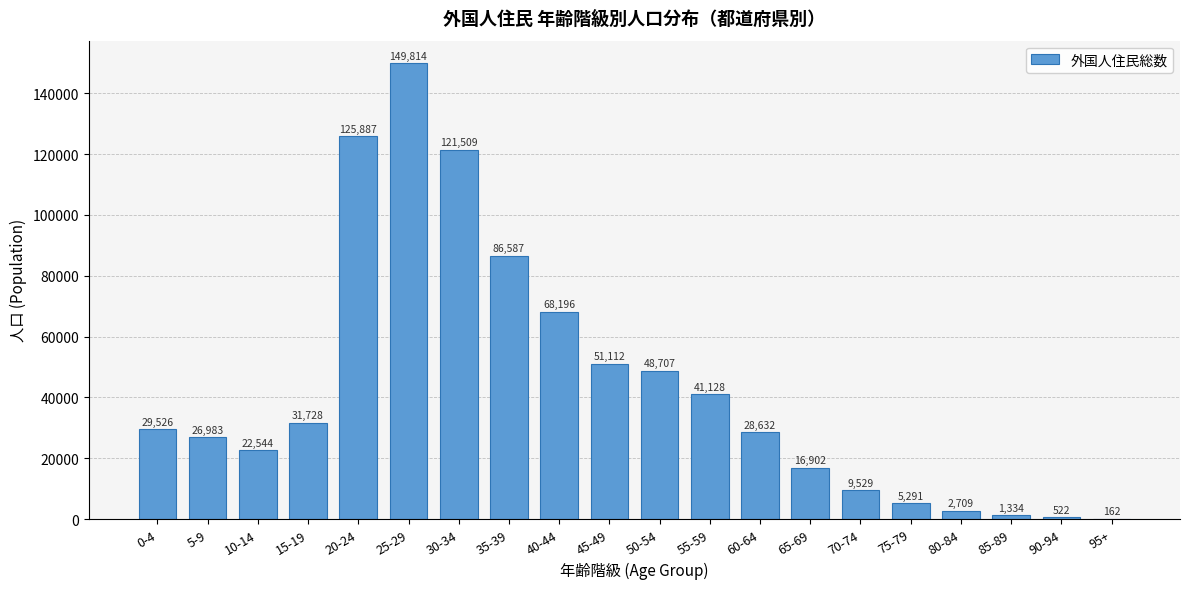

Reading left to right, extract all data points from this chart.

0-4=29526	5-9=26983	10-14=22544	15-19=31728	20-24=125887	25-29=149814	30-34=121509	35-39=86587	40-44=68196	45-49=51112	50-54=48707	55-59=41128	60-64=28632	65-69=16902	70-74=9529	75-79=5291	80-84=2709	85-89=1334	90-94=522	95+=162